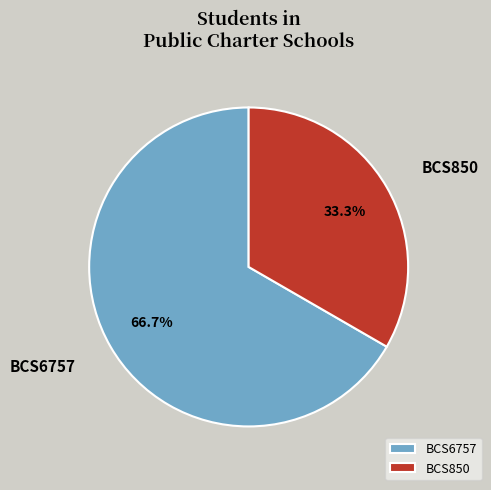

Is there any slice that represents more than half of the pie?

Yes